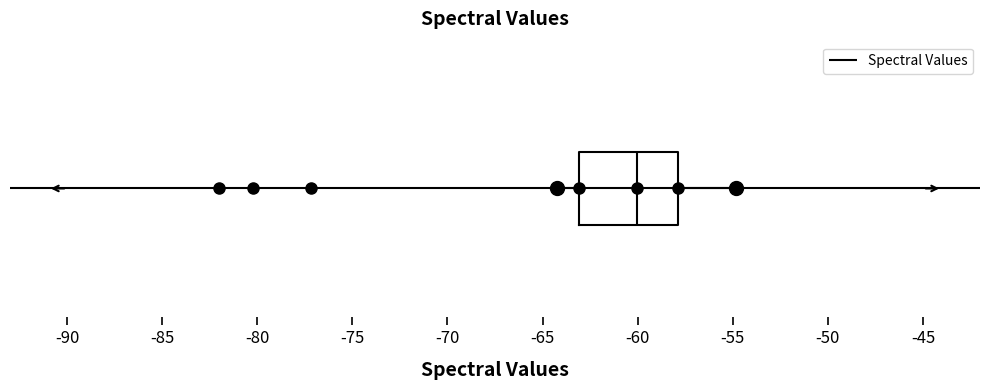

Read this box plot against the x-axis: the position of the median line, the range covered by the box, and the ends of both whiskers. The values are not printed on the chart, so give them approximately, as read against the axis.

median -60, box -63 to -58, whiskers -64 to -55